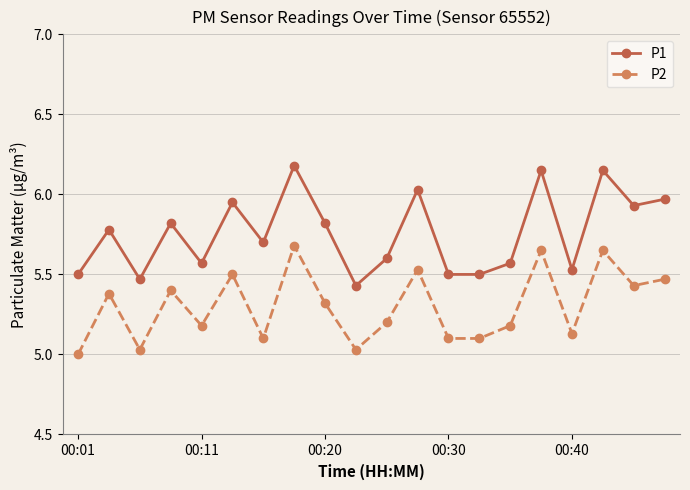

True or false: P2 and P1 intersect in this chart.

False